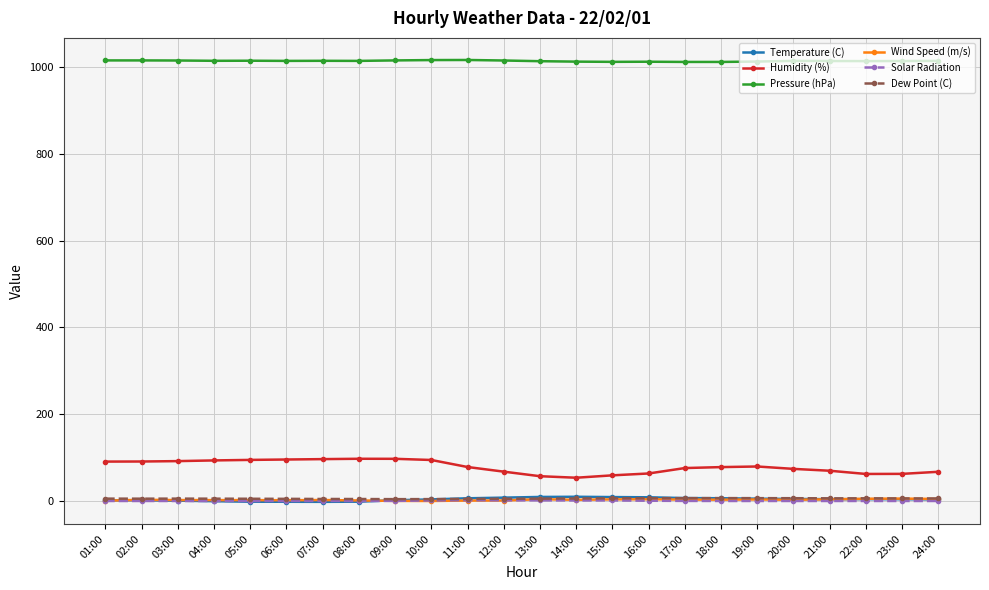

Which series has the largest range (max minus min)?

Humidity (%)